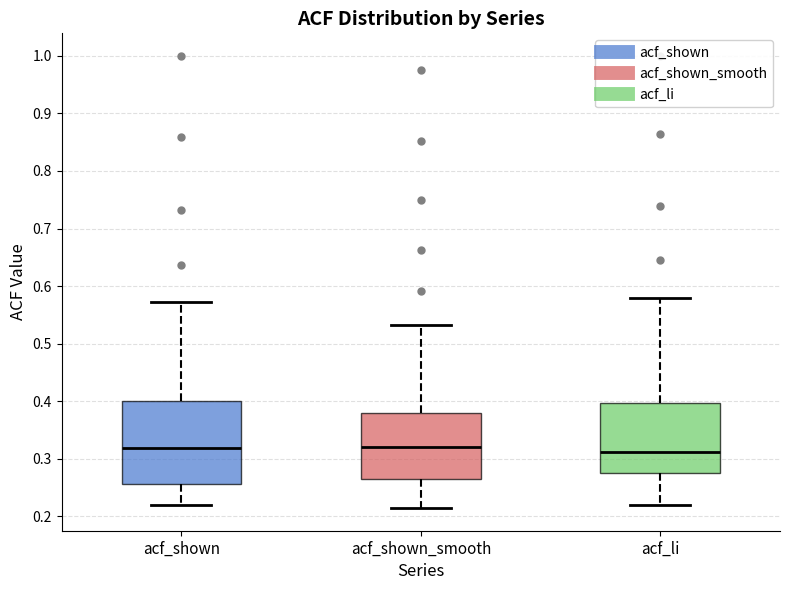

Reading left to right, transcribe this box plot: for each box, give where its median line is, the range the box spans, and where its two whiskers end, as read against the y-axis. The values are not printed on the chart, so give them approximately, as read against the axis.

acf_shown: median 0.32, box 0.26 to 0.40, whiskers 0.22 to 0.57
acf_shown_smooth: median 0.32, box 0.27 to 0.38, whiskers 0.21 to 0.53
acf_li: median 0.31, box 0.27 to 0.40, whiskers 0.22 to 0.58